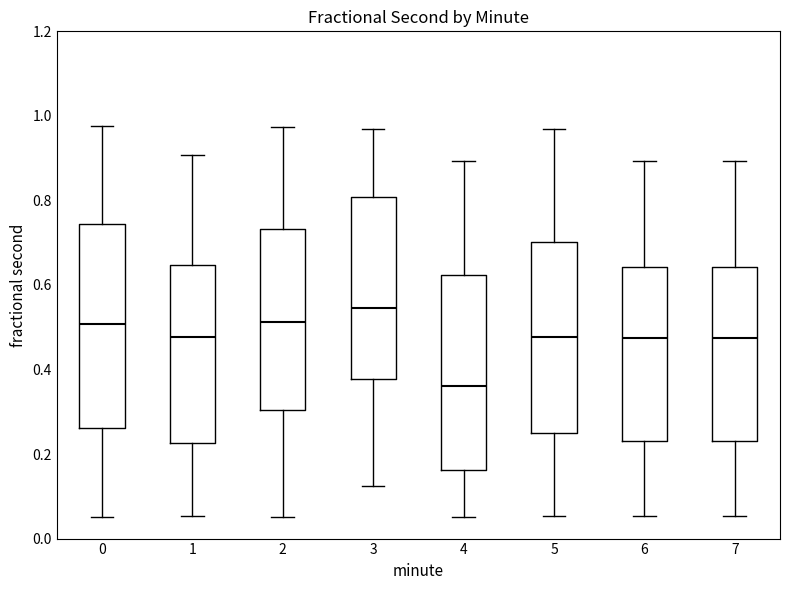

Where does the lower whisker of the box at x = 4 end on the y-axis? The values are not printed on the chart, so give them approximately, as read against the axis.

0.06